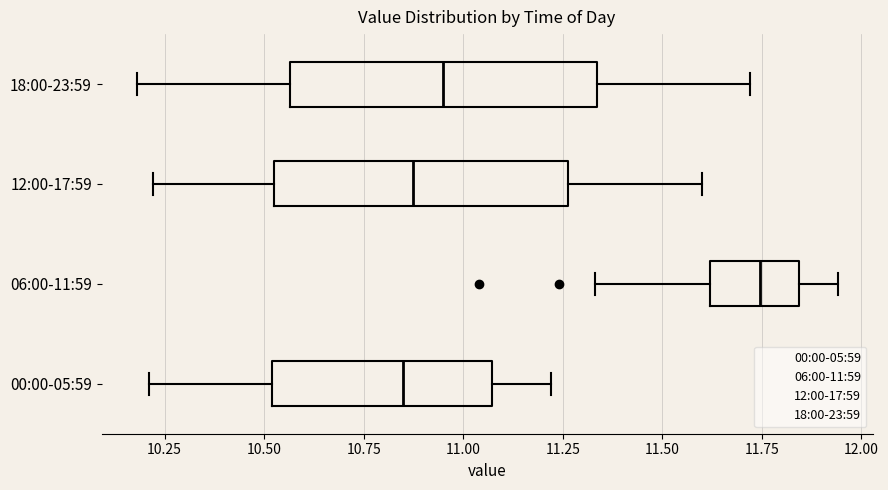

Reading bottom to top, transcribe this box plot: for each box, give where its median line is, the range the box spans, and where its two whiskers end, as read against the x-axis. The values are not printed on the chart, so give them approximately, as read against the axis.

00:00-05:59: median 10.85, box 10.50 to 11.05, whiskers 10.20 to 11.20
06:00-11:59: median 11.75, box 11.60 to 11.85, whiskers 11.35 to 11.95
12:00-17:59: median 10.90, box 10.55 to 11.25, whiskers 10.20 to 11.60
18:00-23:59: median 10.95, box 10.55 to 11.35, whiskers 10.20 to 11.70